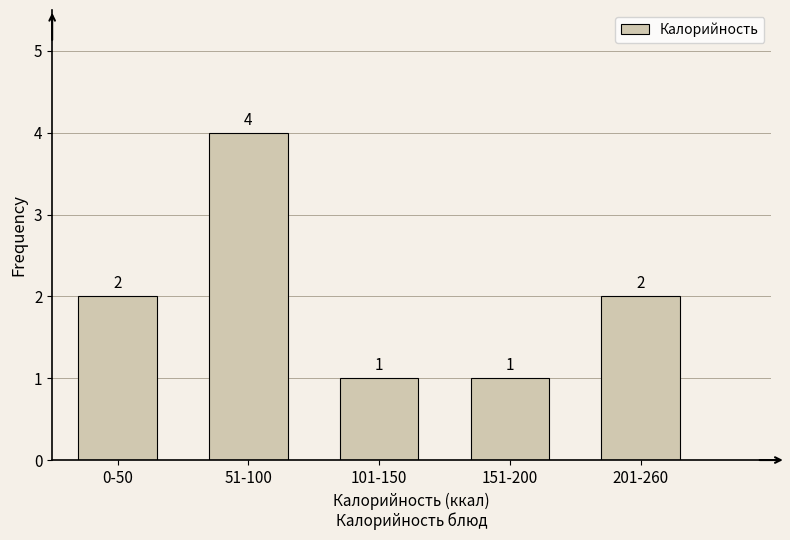

Reading right to left, extract all data points from this chart.

2	1	1	4	2